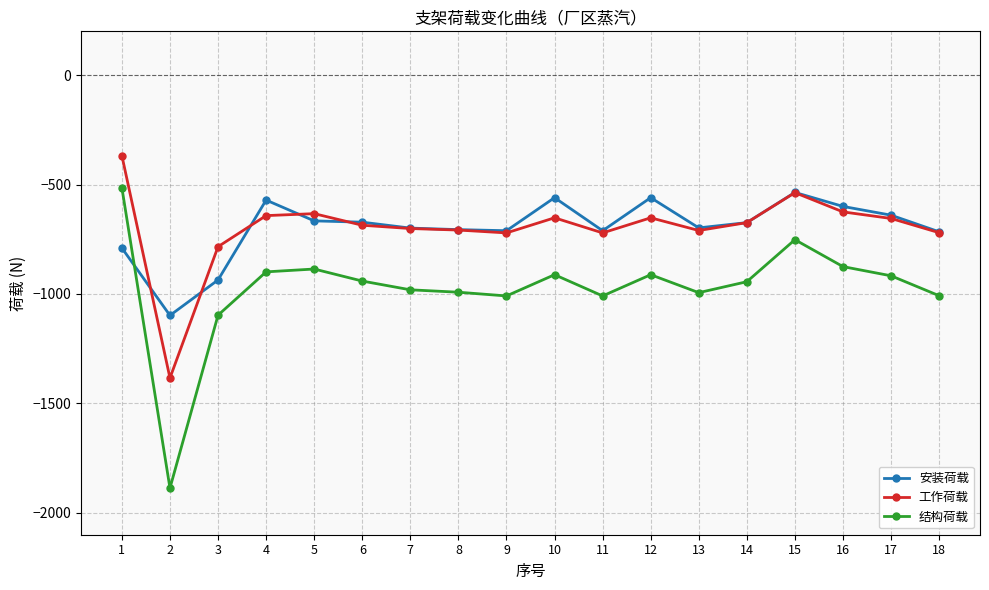

Does the chart have visible grid lines?

Yes